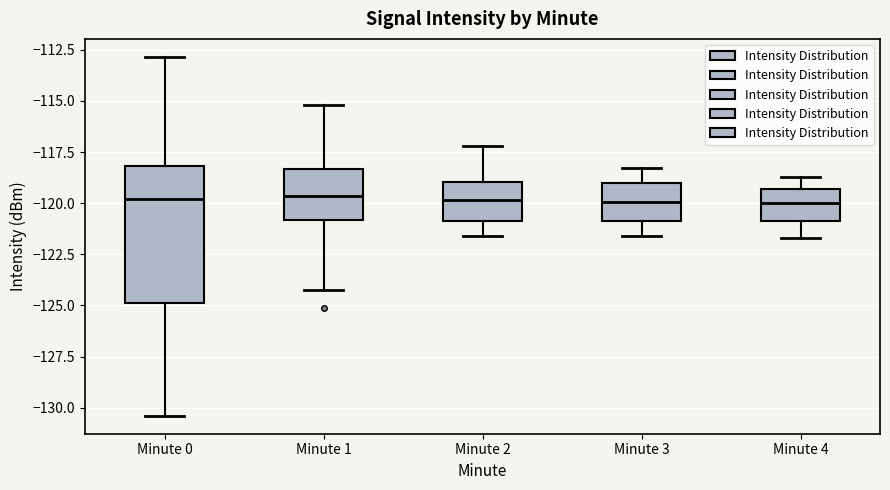

Reading left to right, transcribe this box plot: for each box, give where its median line is, the range the box spans, and where its two whiskers end, as read against the y-axis. The values are not printed on the chart, so give them approximately, as read against the axis.

Minute 0: median -120.0, box -125.0 to -118.0, whiskers -130.5 to -113.0
Minute 1: median -119.5, box -121.0 to -118.5, whiskers -124.0 to -115.0
Minute 2: median -120.0, box -121.0 to -119.0, whiskers -121.5 to -117.0
Minute 3: median -120.0, box -121.0 to -119.0, whiskers -121.5 to -118.5
Minute 4: median -120.0, box -121.0 to -119.5, whiskers -121.5 to -118.5